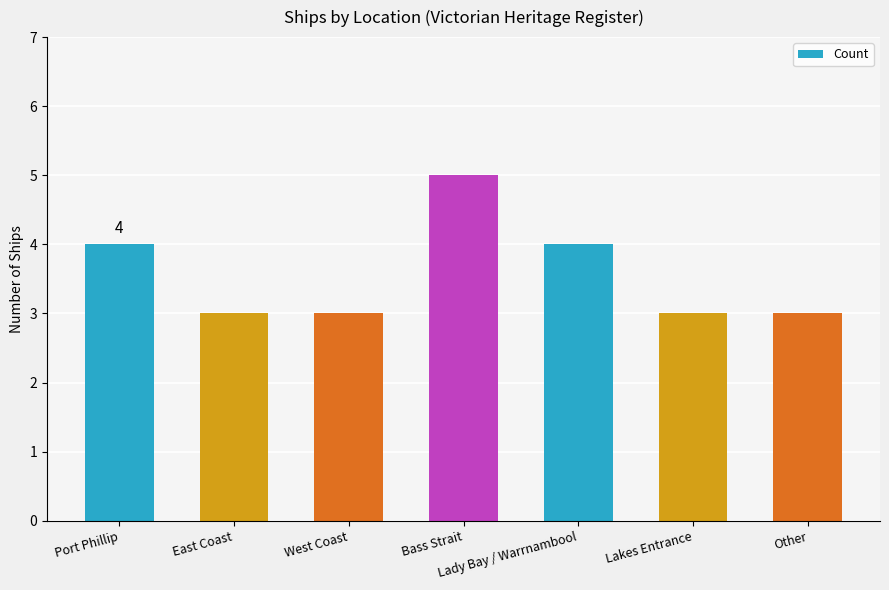

What is the minimum value shown in the chart?

3